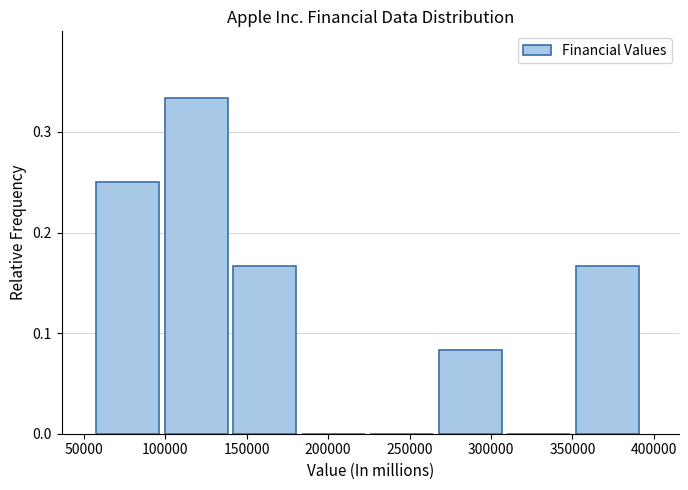

Reading left to right, list every bar in this chart as the range it spans on the x-axis followed by its height. Neither the bar edges nor the heights are printed on the chart, so give them approximately, as read against the axes.

55000 to 100000: 0.25
100000 to 140000: 0.33
140000 to 185000: 0.17
185000 to 225000: 0
225000 to 270000: 0
270000 to 310000: 0.08
310000 to 350000: 0
350000 to 395000: 0.17